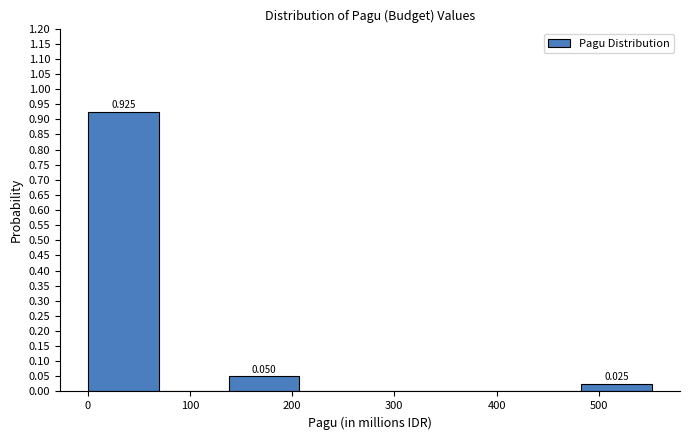

Which range on the x-axis has the tallest bar?

0 to 70